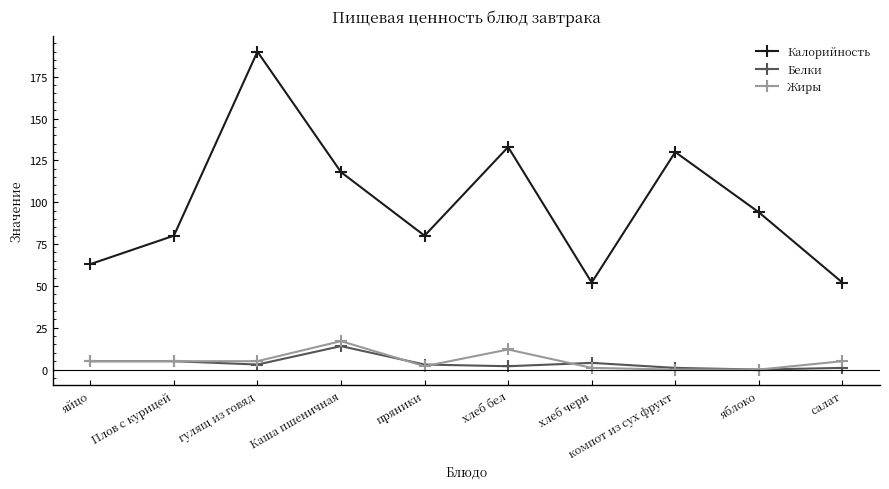

How many interior local peaks does the Калорийность series have?

3